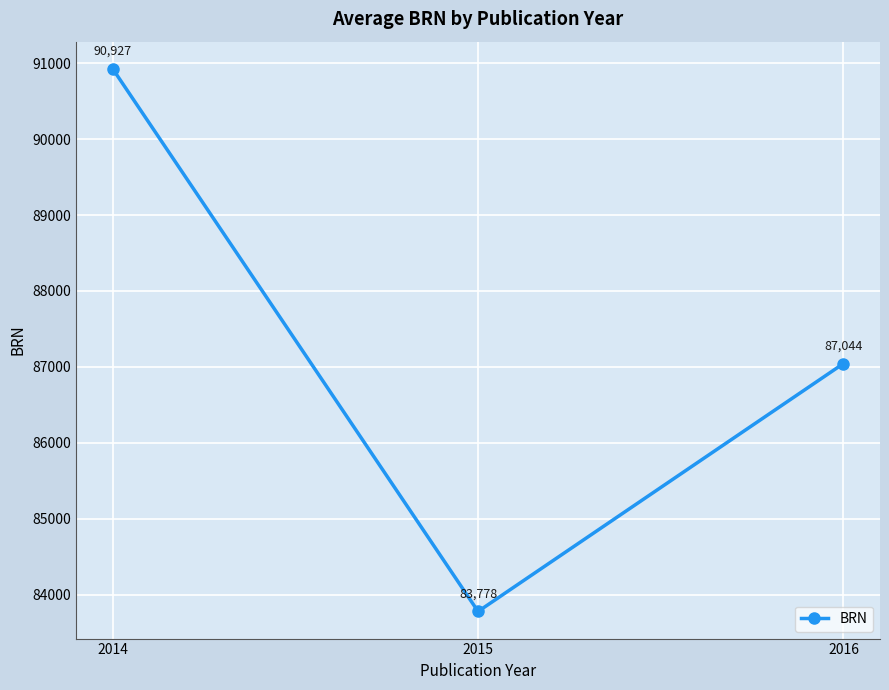

How many data points are less than 87044?

1